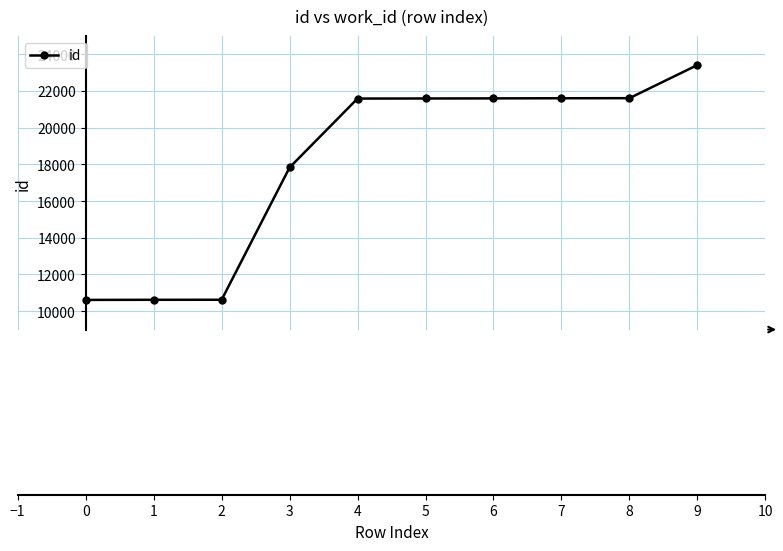

Count the number of data series in this chart.

1